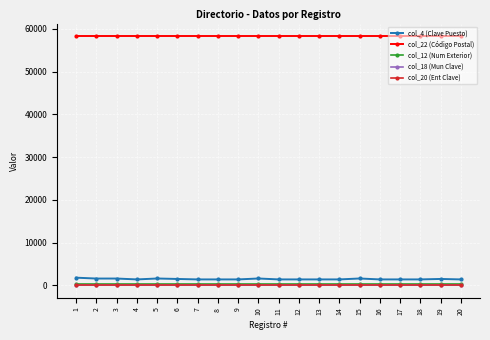

True or false: col_20 (Ent Clave) and col_4 (Clave Puesto) cross at least once.

False